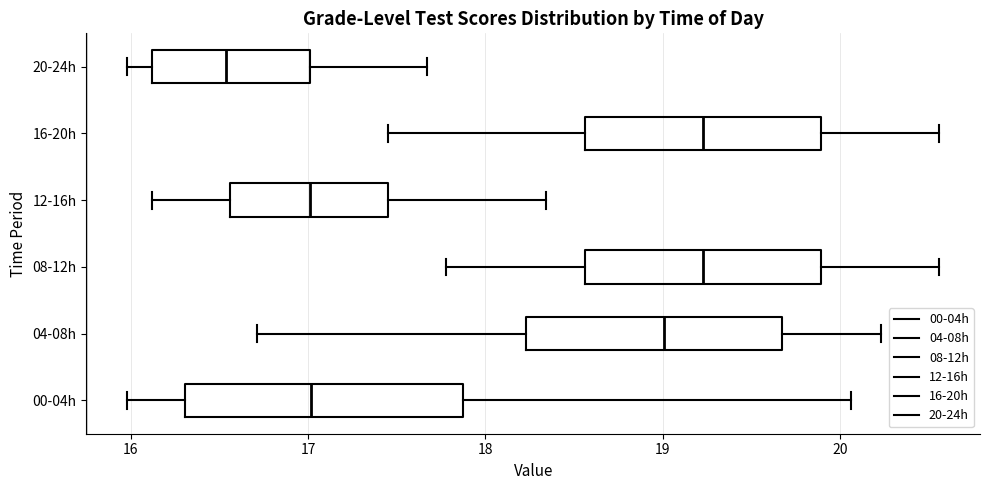

Comparing the boxes themselves (not the whiskers), which one is the widest?

00-04h